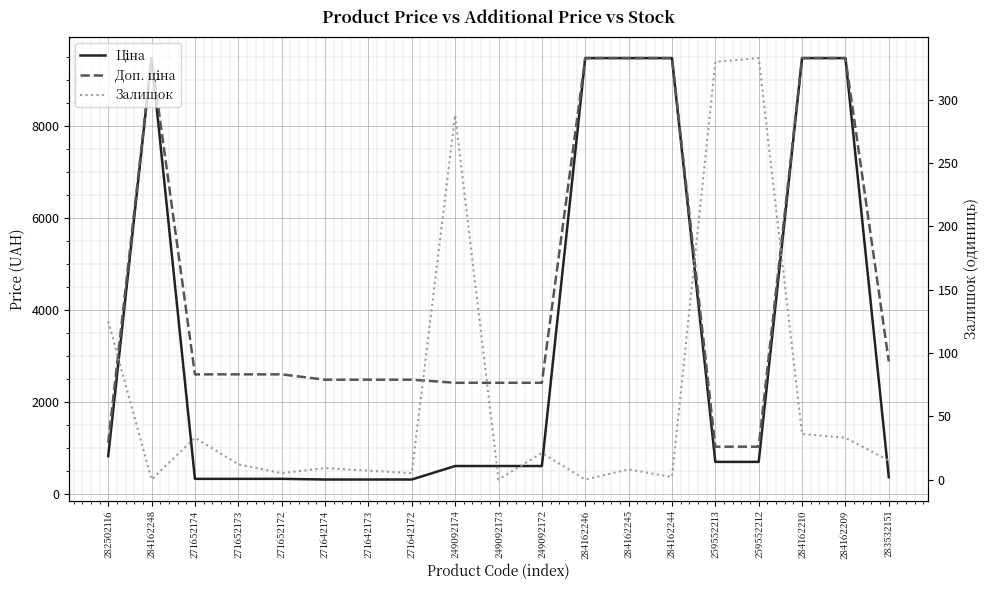

How many lines are shown in the chart?

3